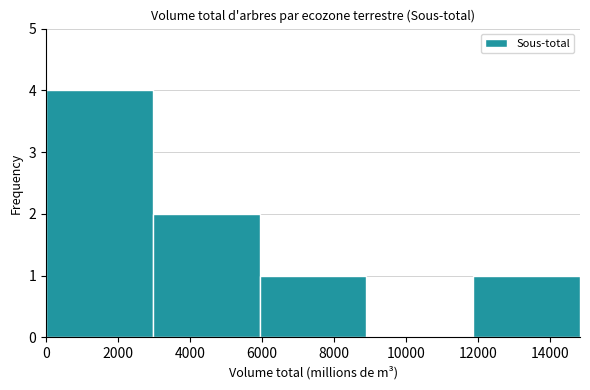

Which range on the x-axis has the tallest bar?

0 to 3000